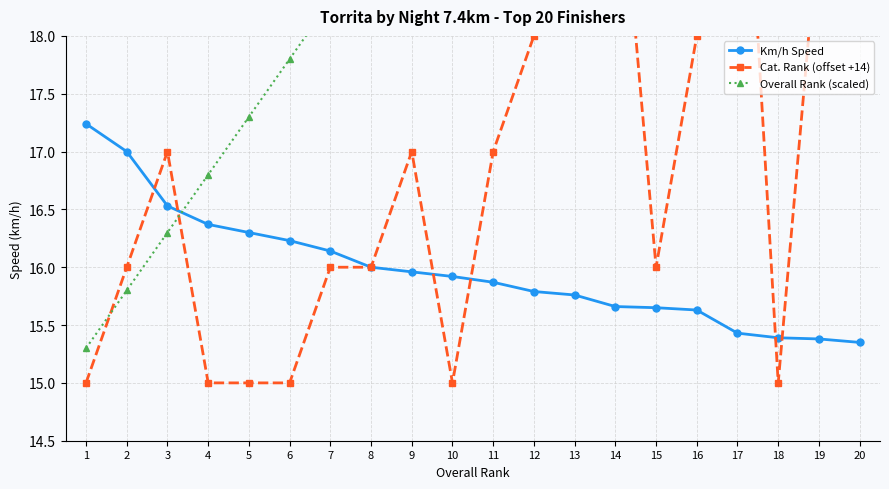

True or false: Km/h Speed and Overall Rank (scaled) cross at least once.

True